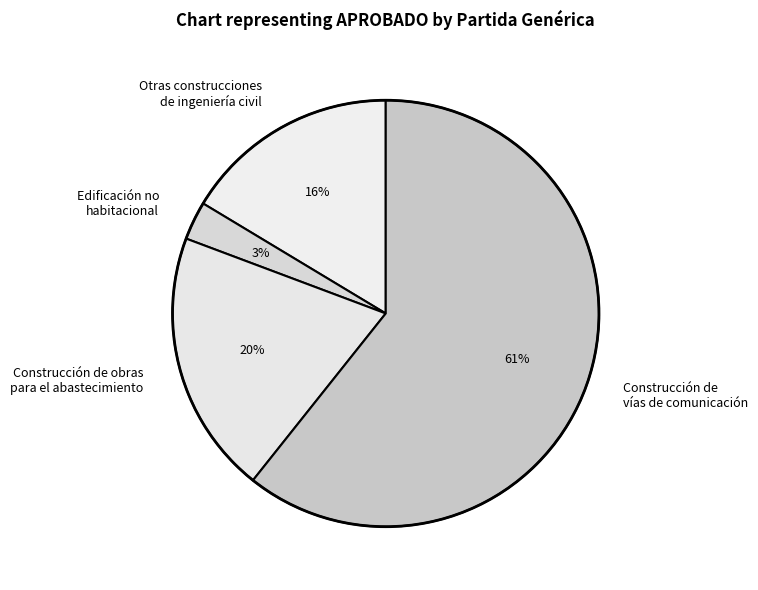

Do Edificación no habitacional and Construcción de obras para el abastecimiento together represent more than half of the pie?

No